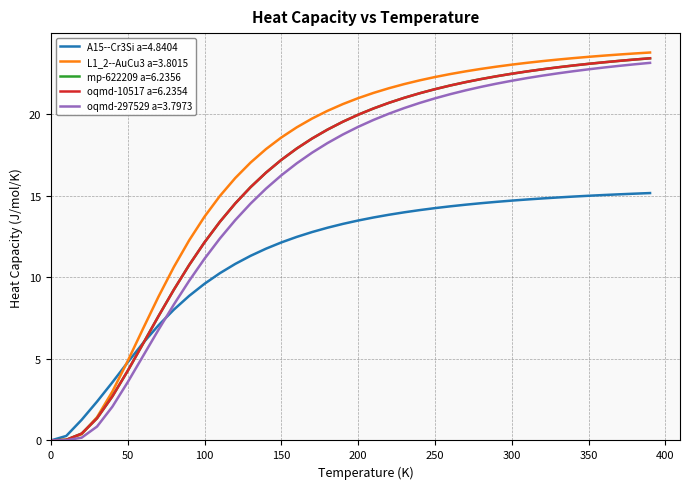

What is the highest value of the oqmd-297529 a=3.7973 series?

23.2